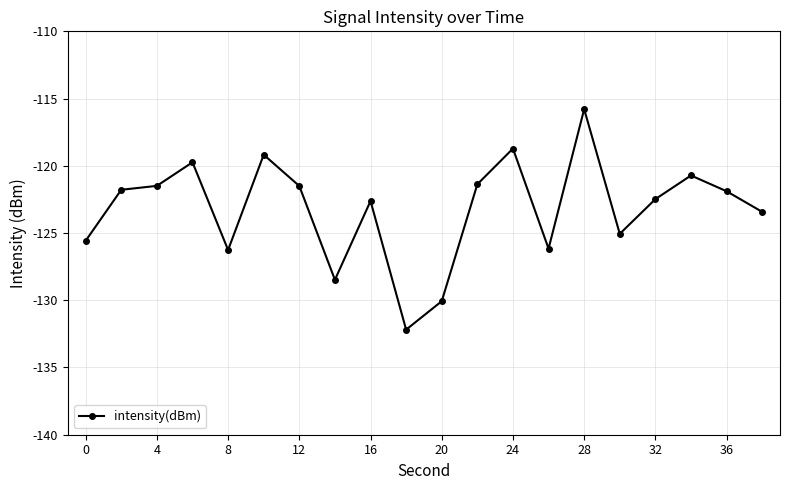

How many categories are shown in the chart?

20